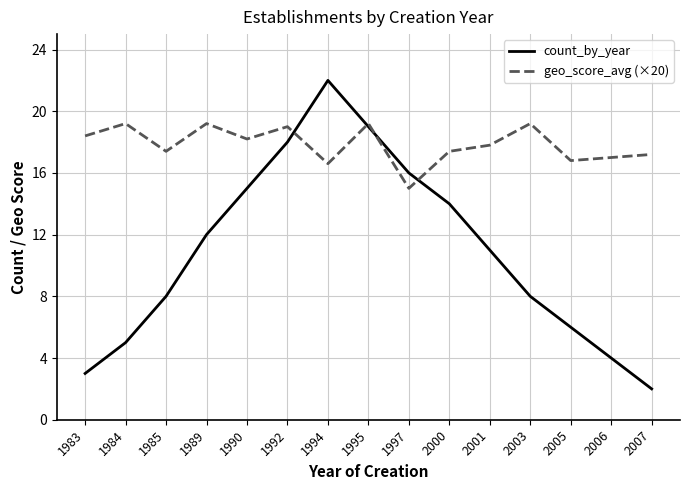

Which series has the widest spread of values?

count_by_year